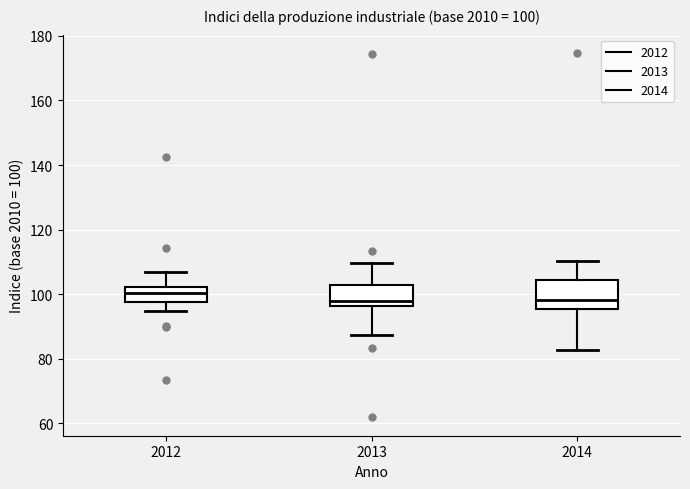

Comparing the boxes themselves (not the whiskers), which one is the tallest?

2014